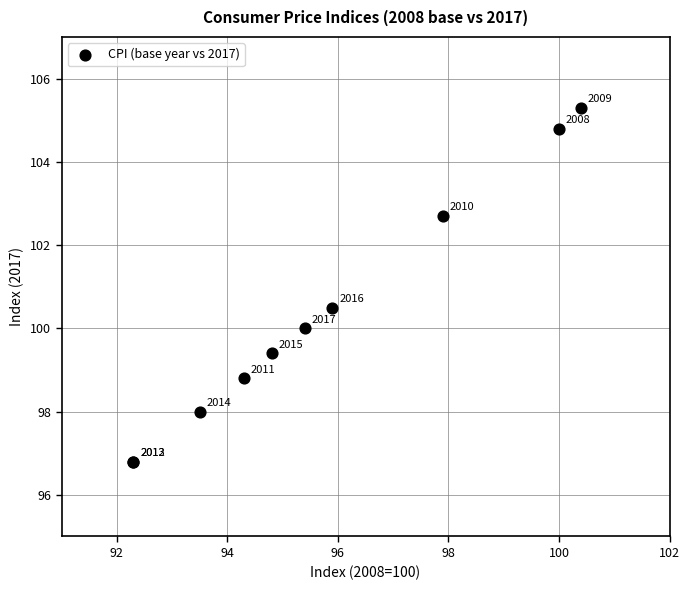

What Y value in the scatter plot is closest to 101?

100.5